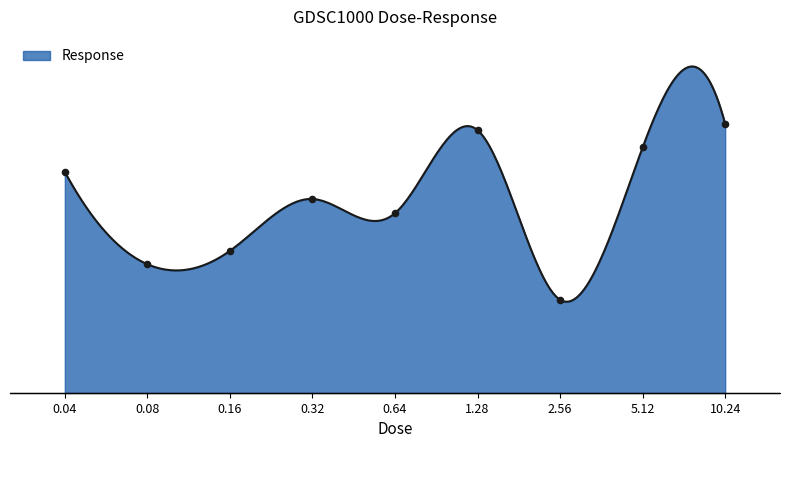

Approximately how many times larger is the value at 1.28 compared to 0.08?

1.1